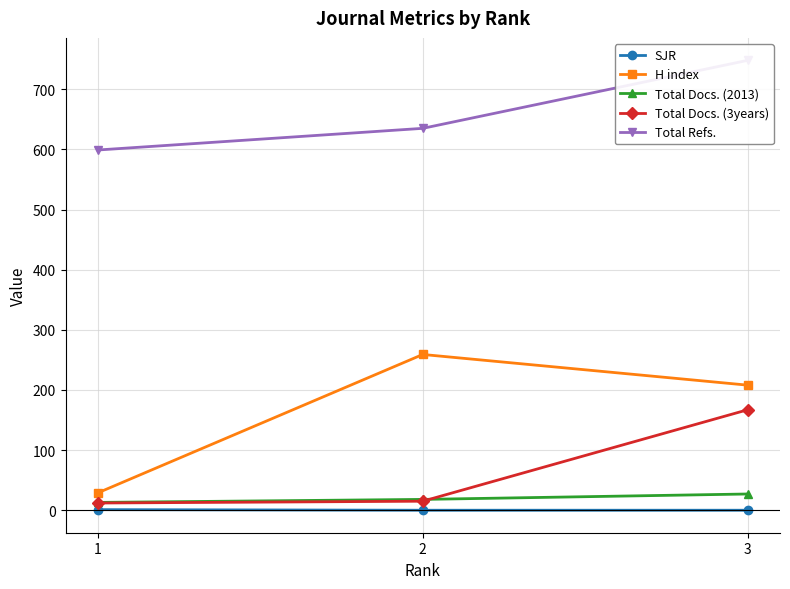

How many data points in H index are less than 208?

1